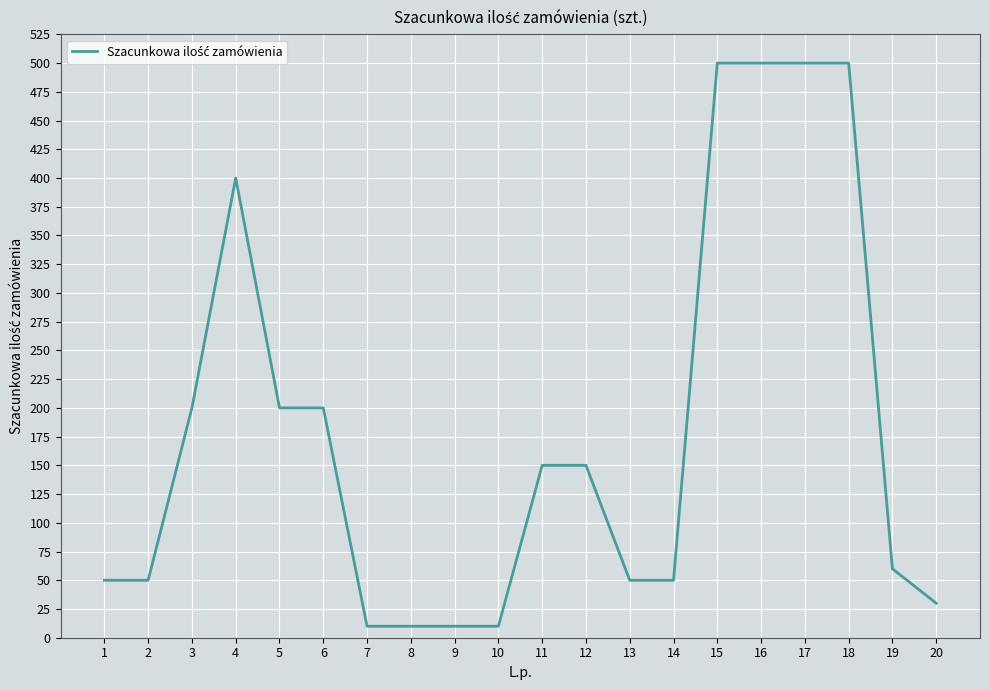

What is the greatest value displayed?

500